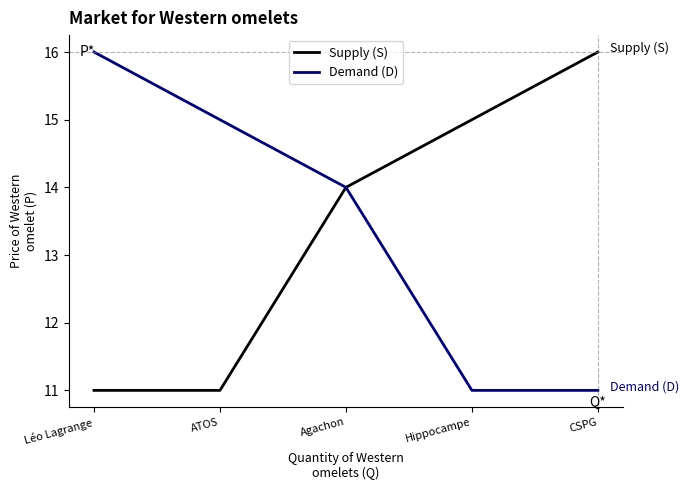

What position from the left is Agachon?

3